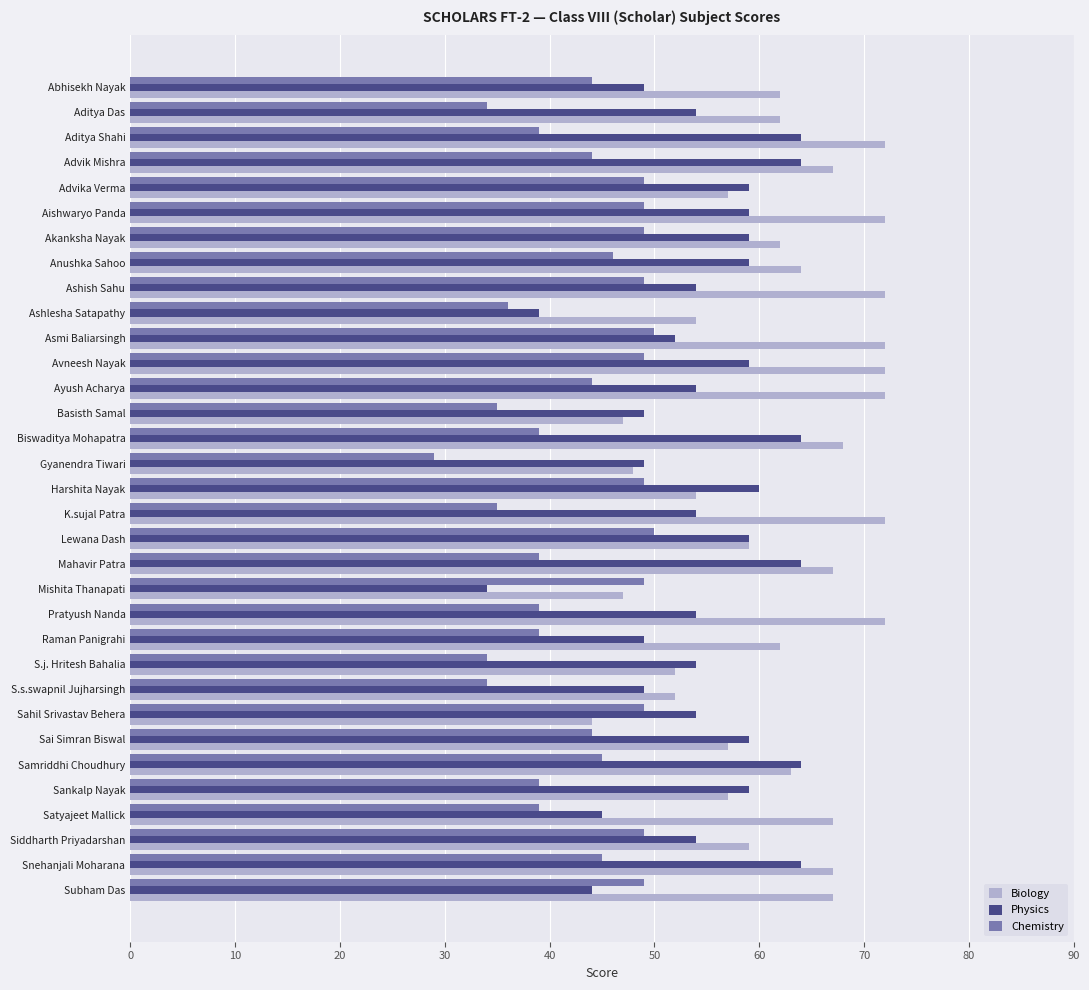

Rank the series by their average value, from lowest to highest.

Chemistry, Physics, Biology